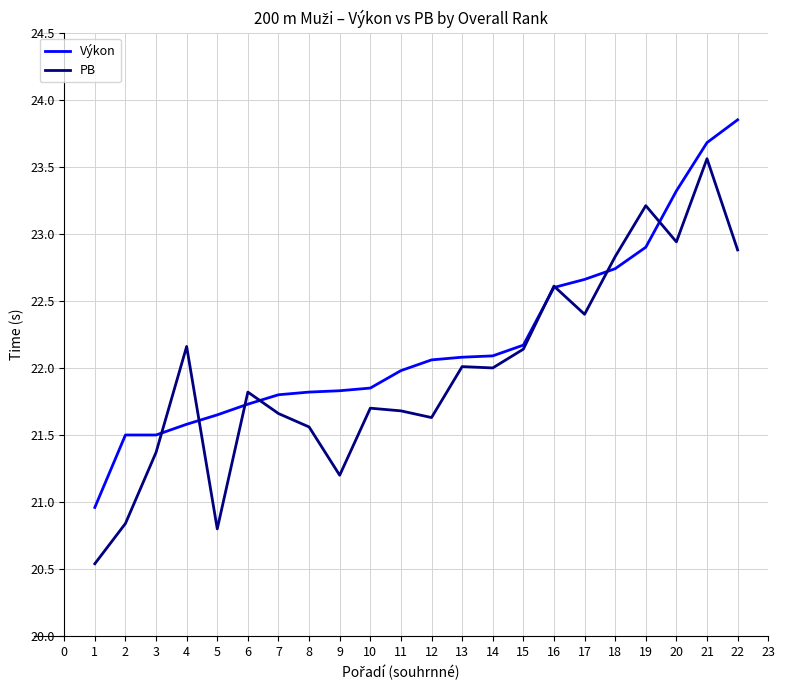

The Výkon series shows 21.5 at 2. True or false?

True